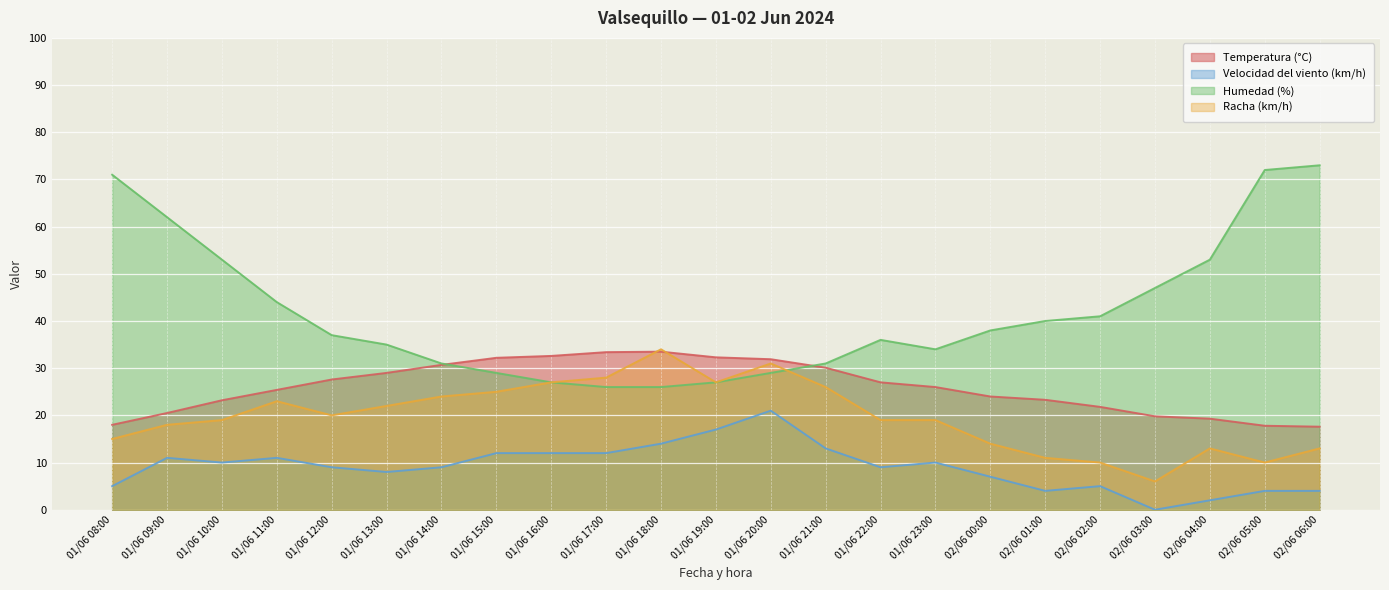

What is the difference between the highest and lowest values at 02/06 05:00?

68.0